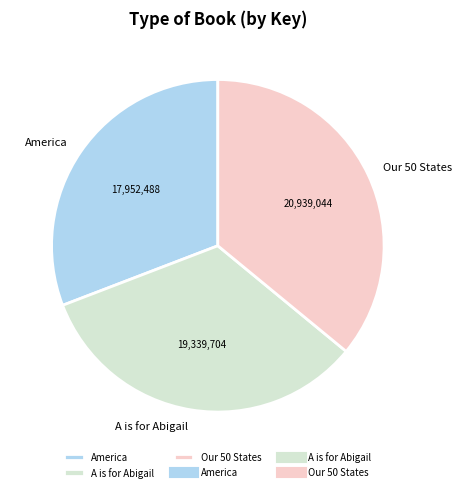

True or false: Our 50 States accounts for 36% of the total.

True